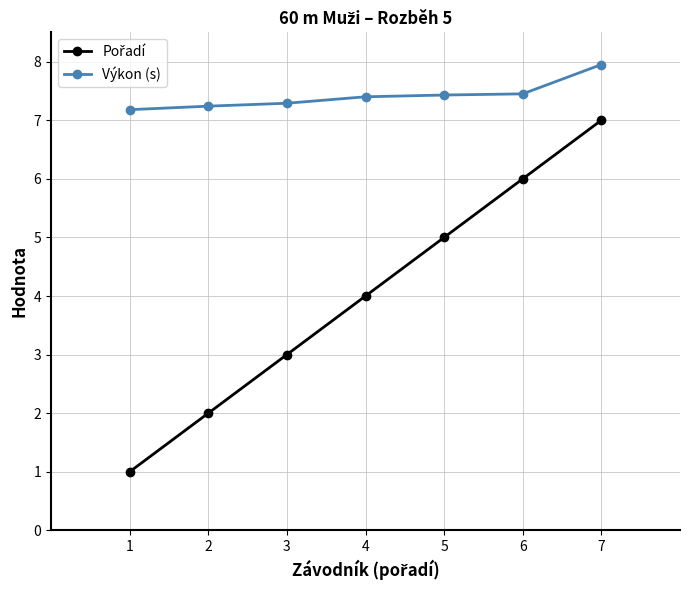

True or false: Výkon (s) has more than 2 points higher than both neighbors.

False